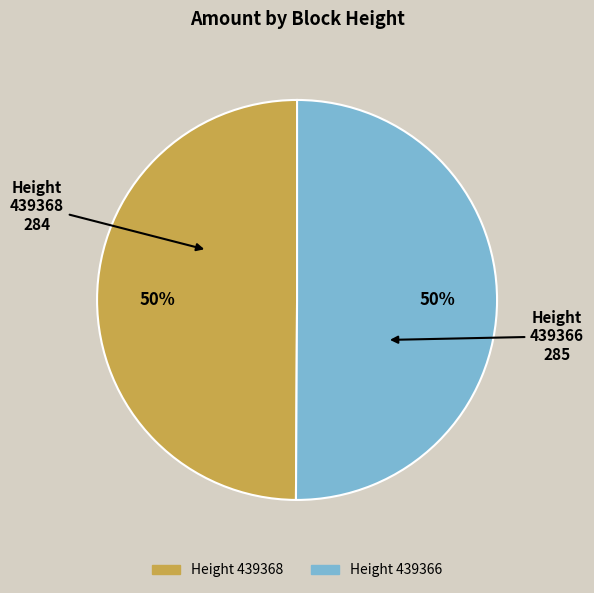

To the nearest percent, what is the average slice percentage?

50%